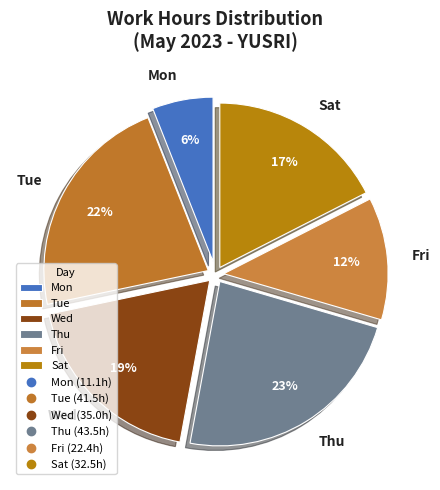

How many slices are in this pie chart?

6